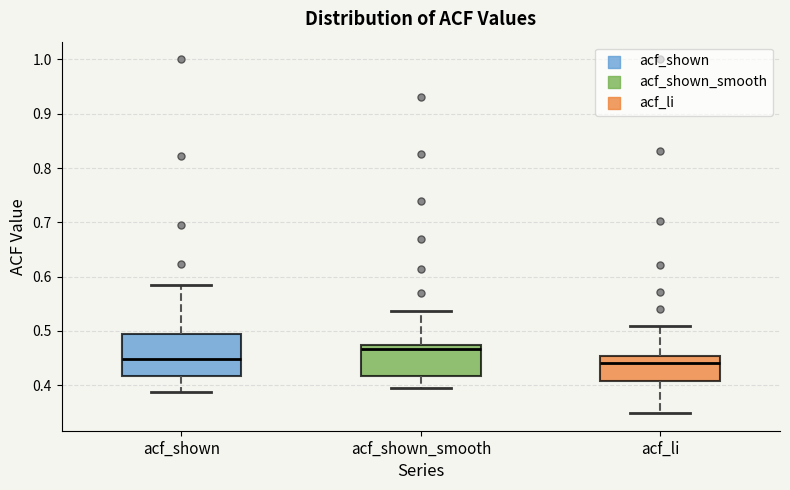

Where is the lower edge of the box for acf_li on the y-axis? The values are not printed on the chart, so give them approximately, as read against the axis.

0.41